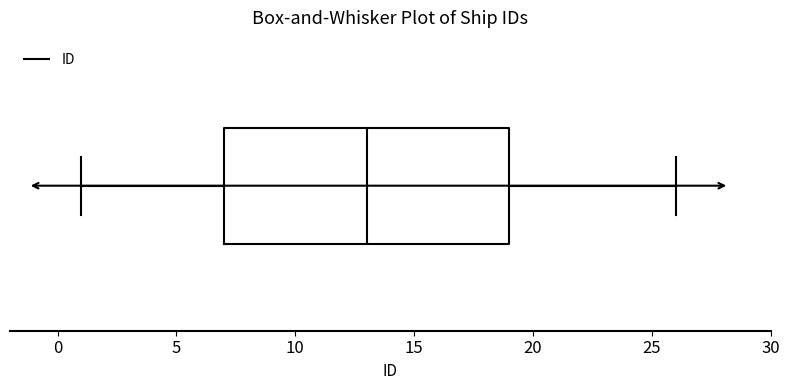

Read this box plot against the x-axis: the position of the median line, the range covered by the box, and the ends of both whiskers. The values are not printed on the chart, so give them approximately, as read against the axis.

median 13, box 7 to 19, whiskers 1 to 26